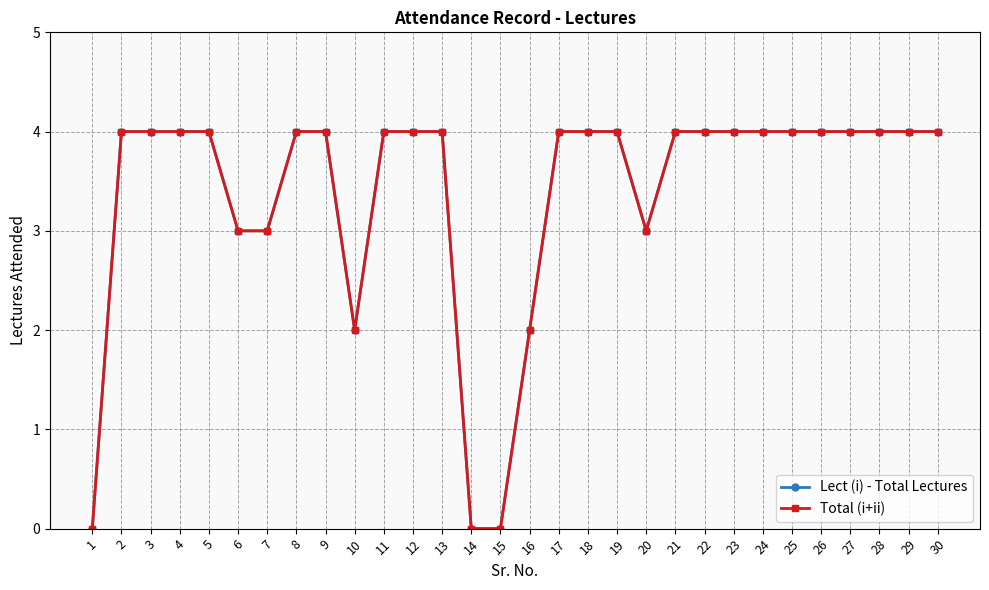

True or false: Lect (i) - Total Lectures has more than 2 interior local peaks.

False